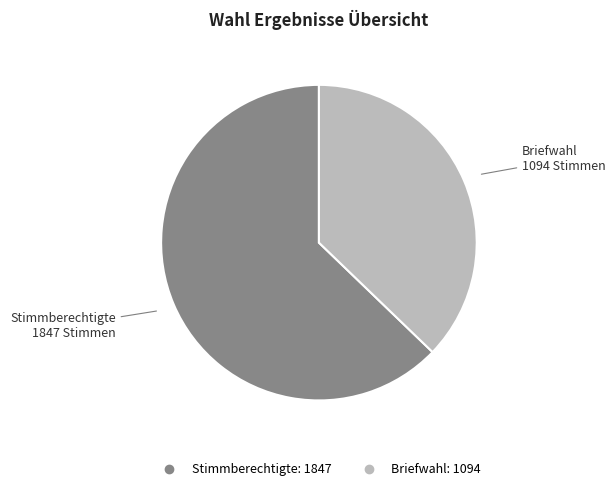

Approximately how many times larger is the value at Stimmberechtigte compared to Briefwahl?

1.7